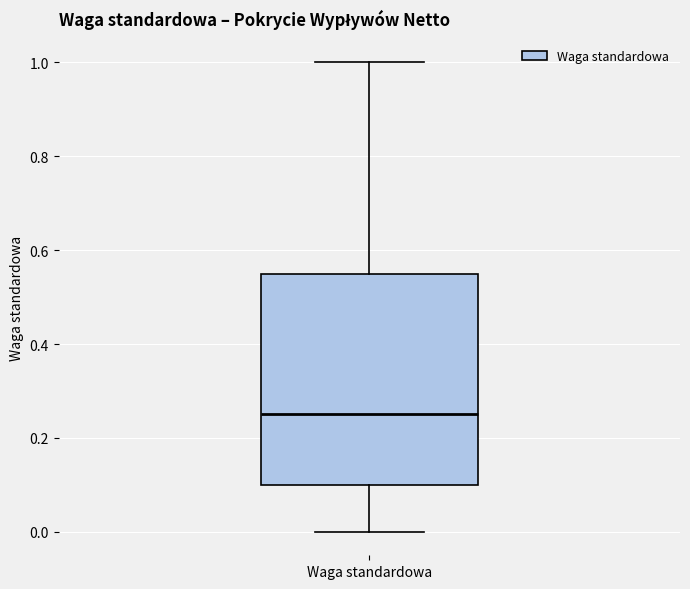

Transcribe this box plot: give where the median line is, the range the box spans, and where the two whiskers end, as read against the y-axis. The values are not printed on the chart, so give them approximately, as read against the axis.

median 0.26, box 0.10 to 0.56, whiskers 0.00 to 1.00